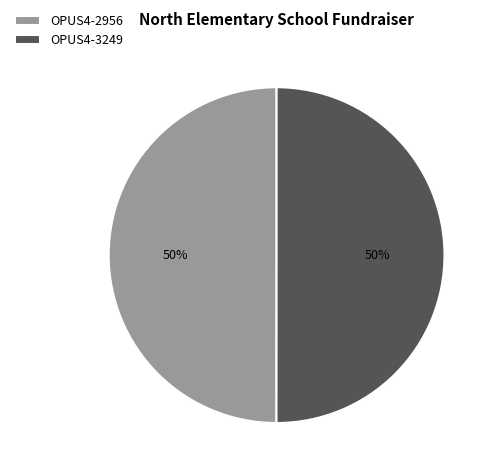

To the nearest percent, what percentage of the pie is OPUS4-3249?

50%